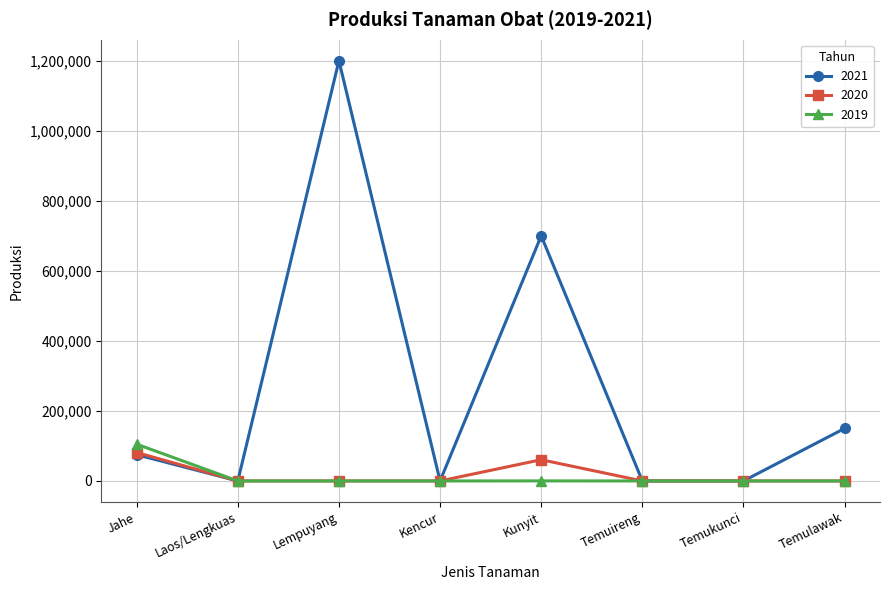

What are all the series names shown in the legend?

2021, 2020, 2019